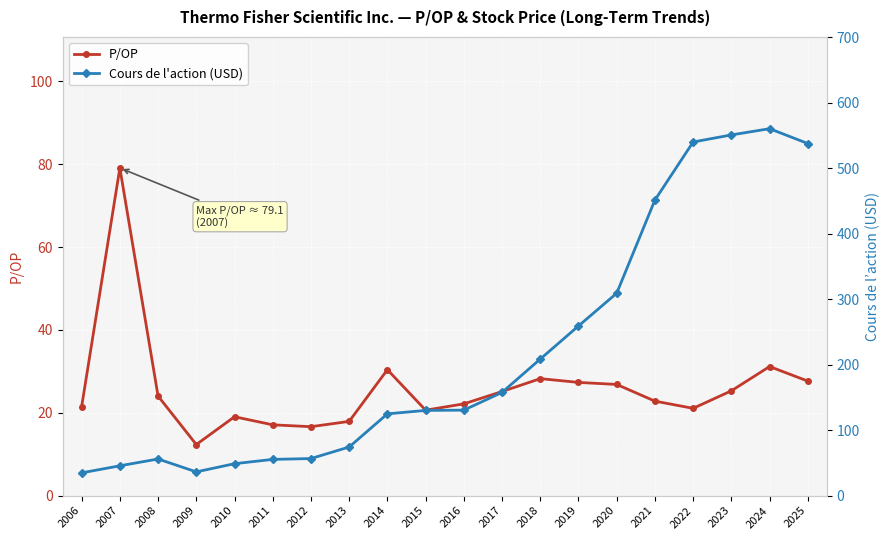

How many series are shown in this chart?

2